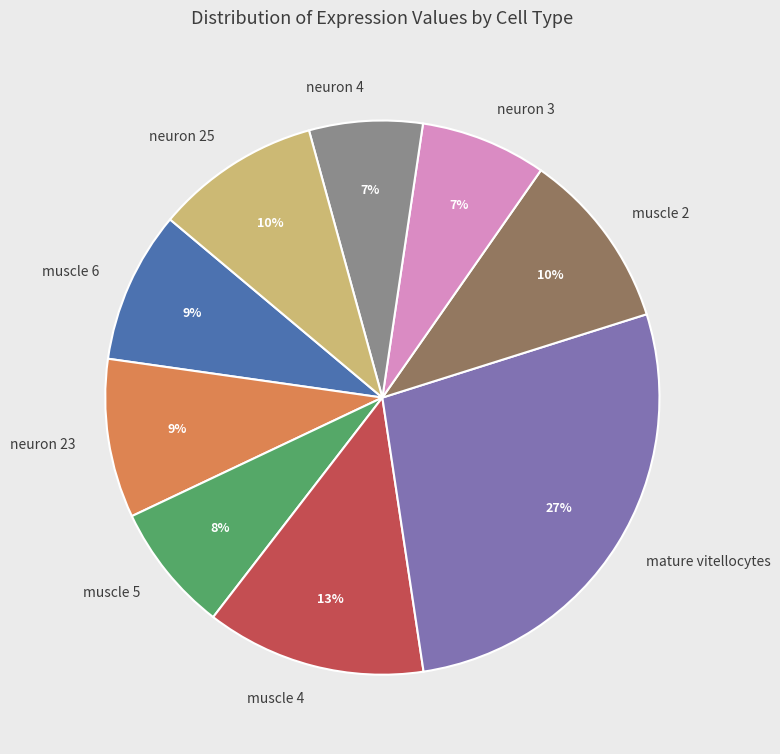

Is the sum of neuron 4 and neuron 23 greater than half?

No